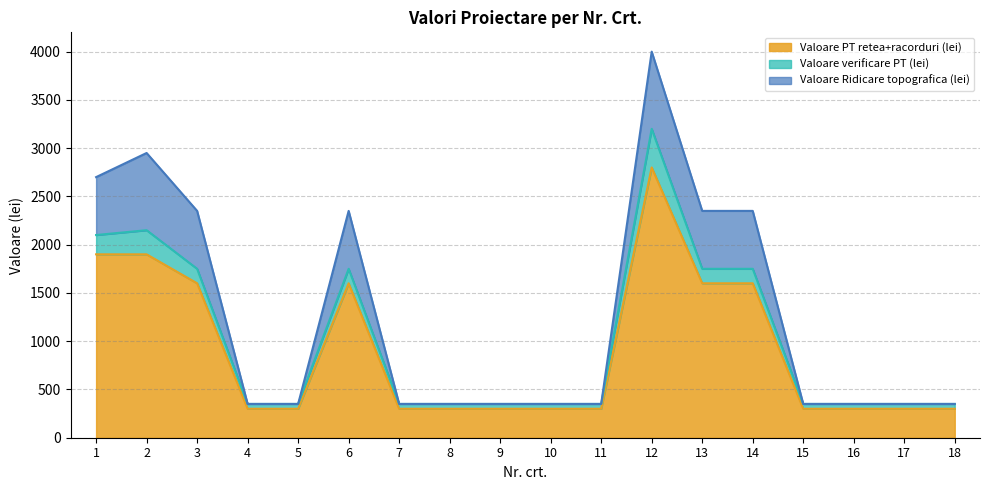

How many categories are shown in the chart?

18